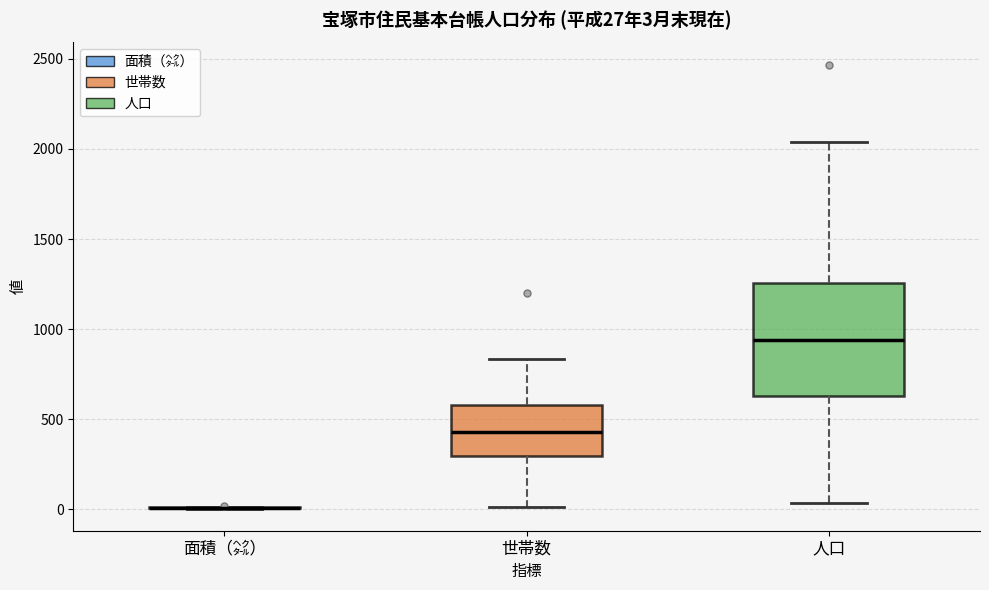

Comparing the boxes themselves (not the whiskers), which one is the tallest?

人口